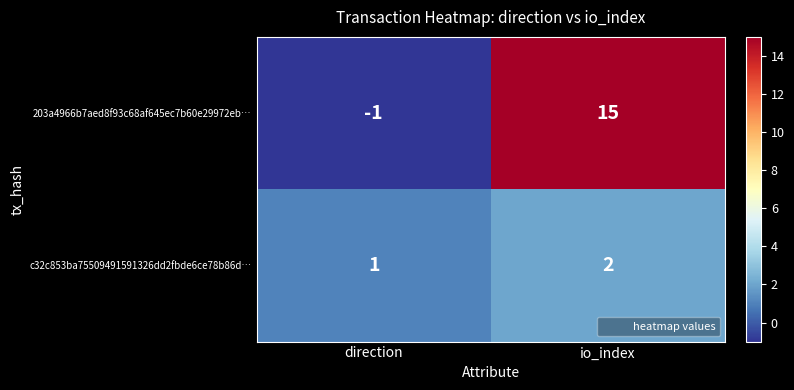

Reading left to right, list all the values displayed in this chart.

203a4966b7aed8f93c68af645ec7b60e29972eb…: direction=-1	io_index=15
c32c853ba75509491591326dd2fbde6ce78b86d…: direction=1	io_index=2